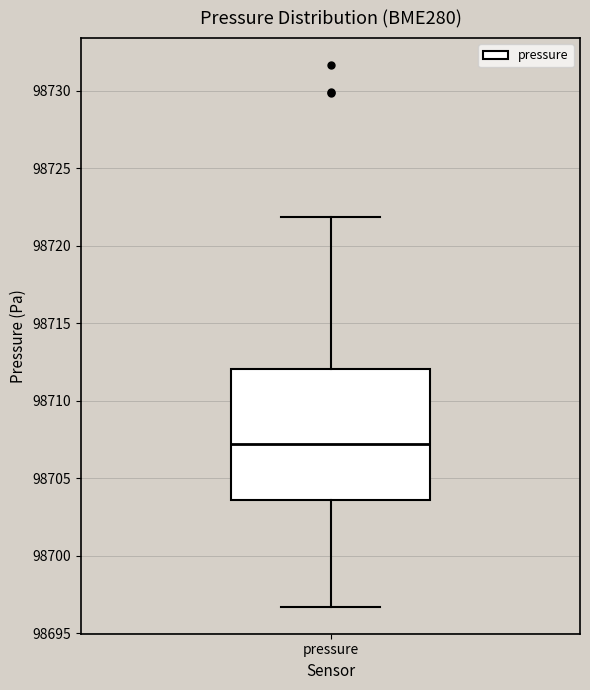

Read this box plot against the y-axis: the position of the median line, the range covered by the box, and the ends of both whiskers. The values are not printed on the chart, so give them approximately, as read against the axis.

median 98707.0, box 98703.5 to 98712.0, whiskers 98696.5 to 98722.0